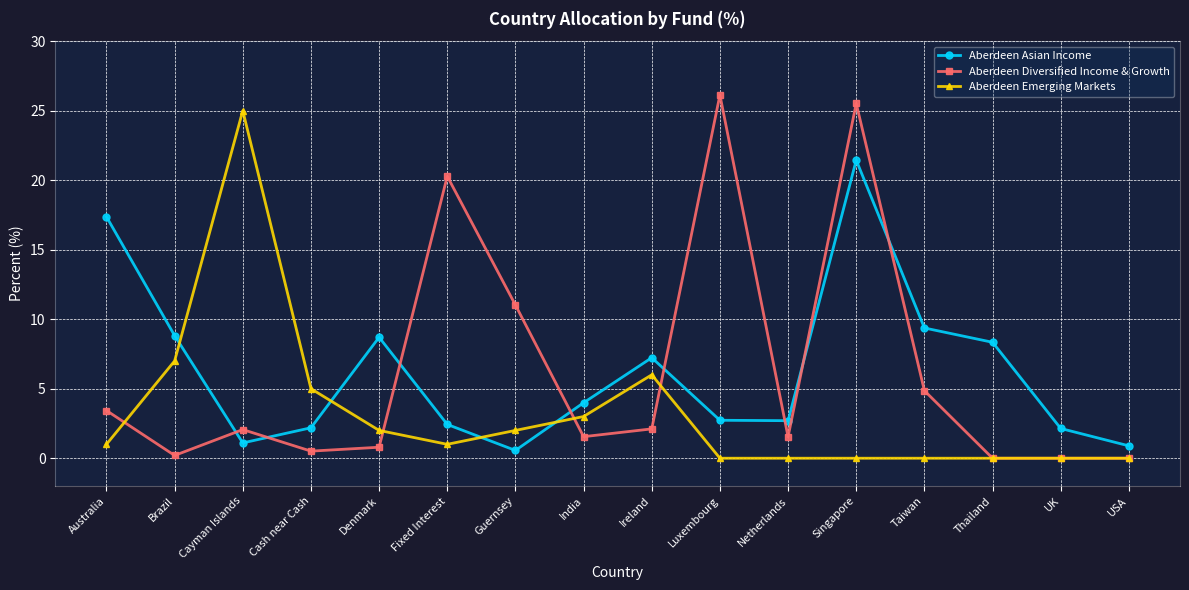

Which series ends up on top after the final intersection of Aberdeen Emerging Markets and Aberdeen Asian Income?

Aberdeen Asian Income